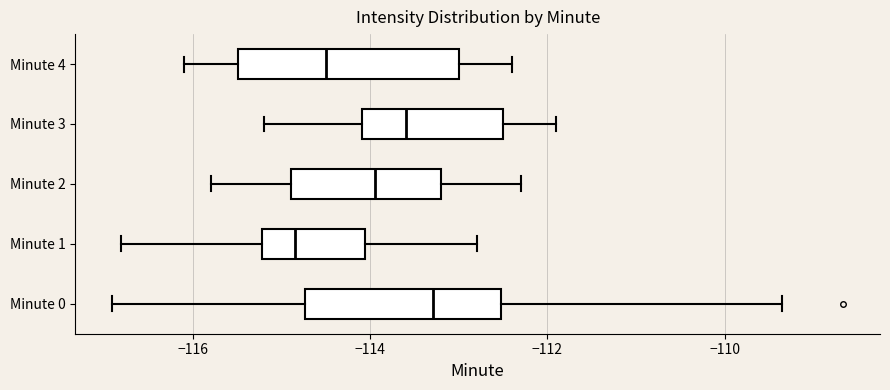

Reading bottom to top, read every box against the x-axis: the position of its median line, the range the box covers, and the ends of its whiskers. The values are not printed on the chart, so give them approximately, as read against the axis.

Minute 0: median -113.2, box -114.8 to -112.6, whiskers -117.0 to -109.4
Minute 1: median -114.8, box -115.2 to -114.0, whiskers -116.8 to -112.8
Minute 2: median -114.0, box -114.8 to -113.2, whiskers -115.8 to -112.2
Minute 3: median -113.6, box -114.0 to -112.4, whiskers -115.2 to -111.8
Minute 4: median -114.4, box -115.4 to -113.0, whiskers -116.0 to -112.4